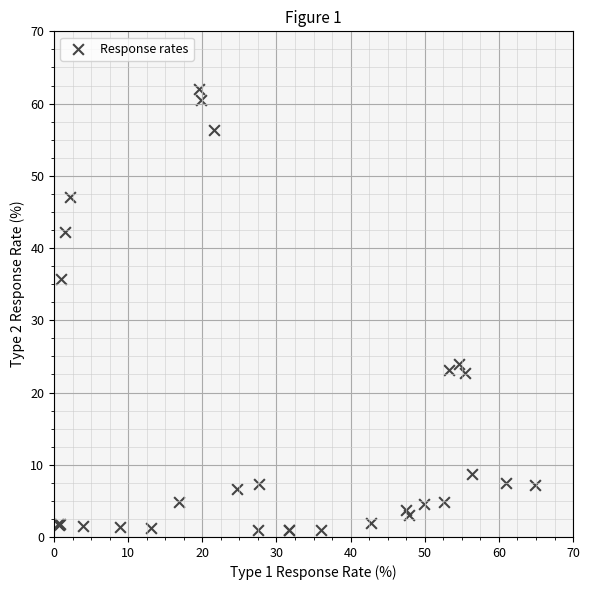

What Y value in the scatter plot is closest to 31?

35.7